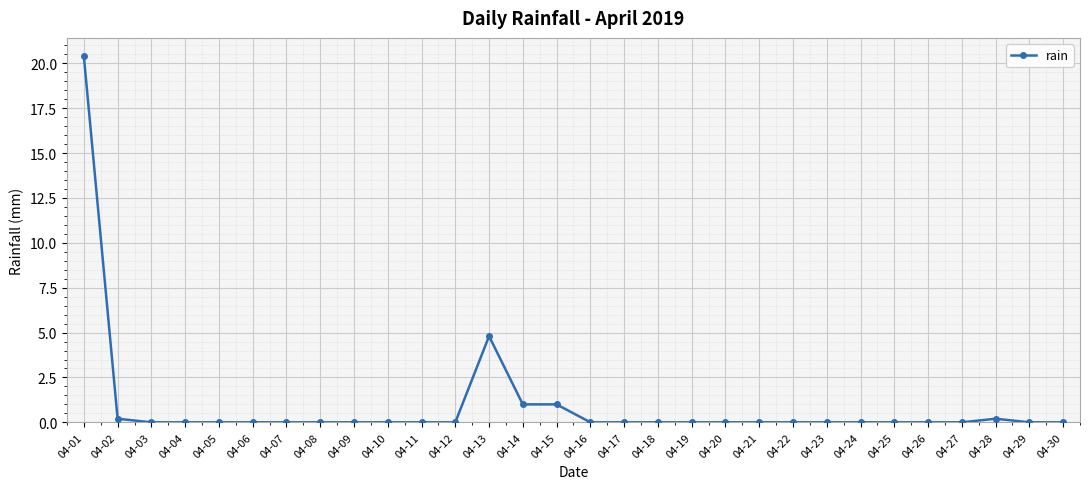

Which category has the highest value across all series?

04-01